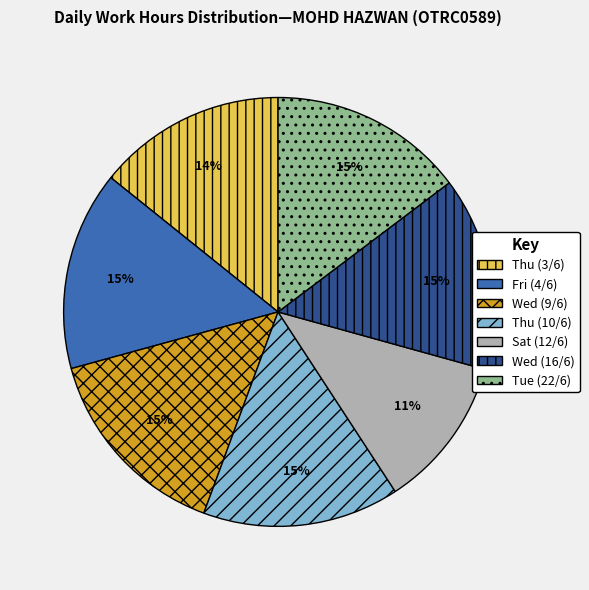

How many segments does this pie chart have?

7